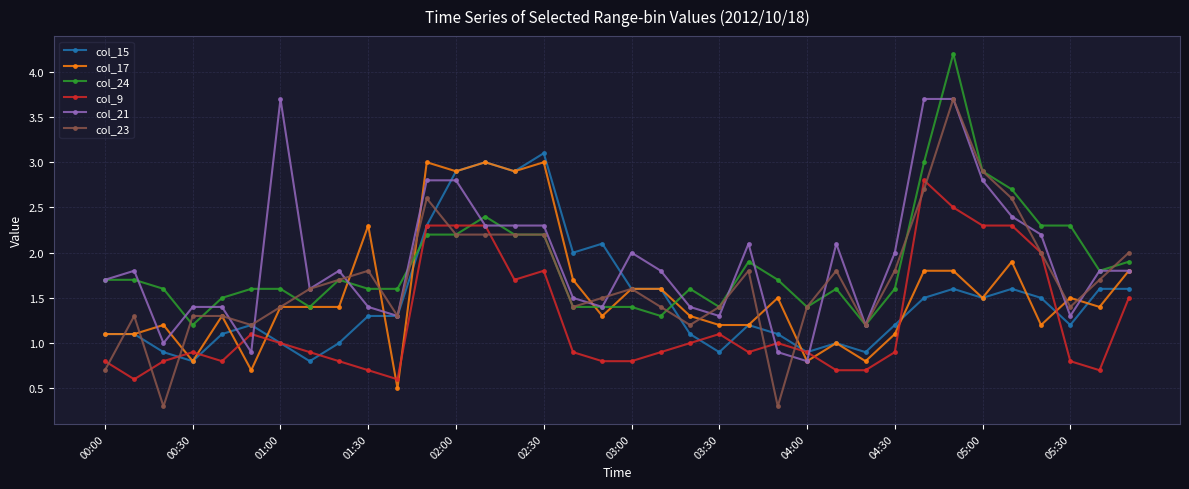

What is the value of the col_23 point at the 17th from the left?

1.4